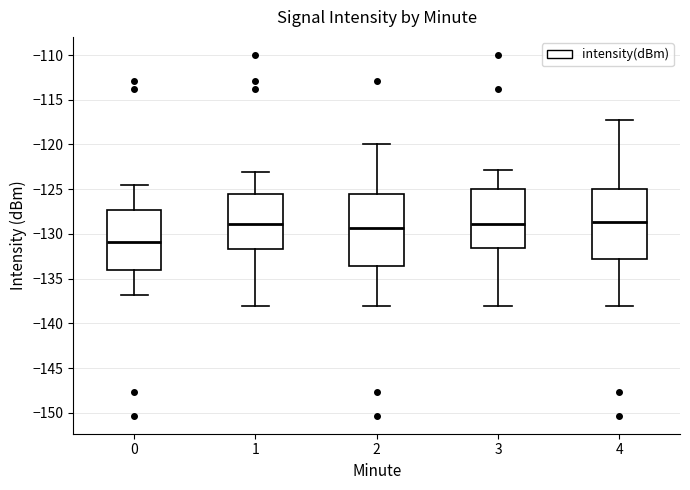

Reading left to right, read every box against the y-axis: the position of its median line, the range the box covers, and the ends of its whiskers. The values are not printed on the chart, so give them approximately, as read against the axis.

0: median -131.0, box -134.0 to -127.5, whiskers -137.0 to -124.5
1: median -129.0, box -131.5 to -125.5, whiskers -138.0 to -123.0
2: median -129.5, box -133.5 to -125.5, whiskers -138.0 to -120.0
3: median -129.0, box -131.5 to -125.0, whiskers -138.0 to -123.0
4: median -128.5, box -133.0 to -125.0, whiskers -138.0 to -117.0